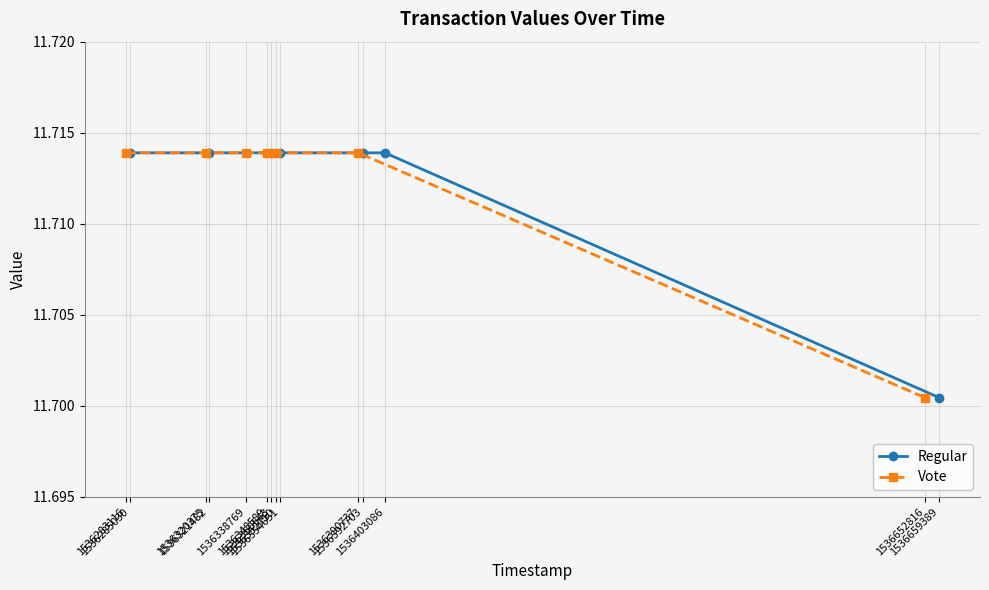

How many Regular values are between 11 and 12?

7